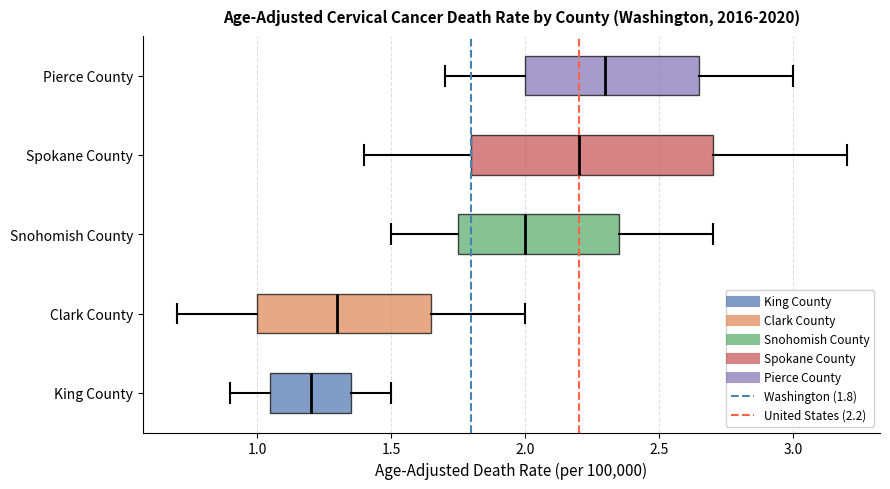

Reading bottom to top, transcribe this box plot: for each box, give where its median line is, the range the box spans, and where its two whiskers end, as read against the x-axis. The values are not printed on the chart, so give them approximately, as read against the axis.

King County: median 1.20, box 1.05 to 1.35, whiskers 0.90 to 1.50
Clark County: median 1.30, box 1.00 to 1.65, whiskers 0.70 to 2.00
Snohomish County: median 2.00, box 1.75 to 2.35, whiskers 1.50 to 2.70
Spokane County: median 2.20, box 1.80 to 2.70, whiskers 1.40 to 3.20
Pierce County: median 2.30, box 2.00 to 2.65, whiskers 1.70 to 3.00